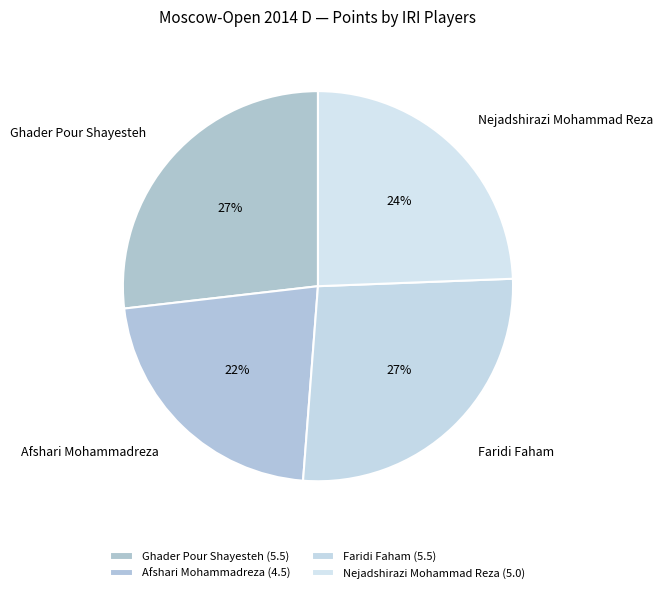

Combined, do Nejadshirazi Mohammad Reza and Ghader Pour Shayesteh account for over 50%?

Yes